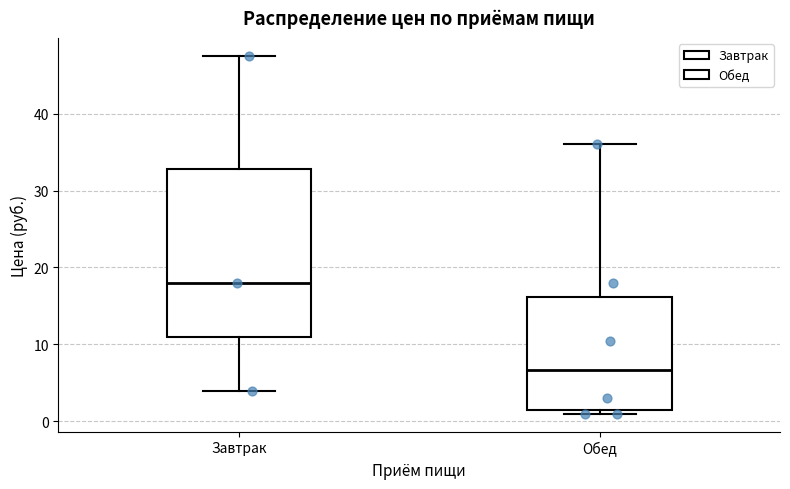

Reading left to right, transcribe this box plot: for each box, give where its median line is, the range the box spans, and where its two whiskers end, as read against the y-axis. The values are not printed on the chart, so give them approximately, as read against the axis.

Завтрак: median 18, box 11 to 33, whiskers 4 to 47
Обед: median 7, box 2 to 16, whiskers 1 to 36